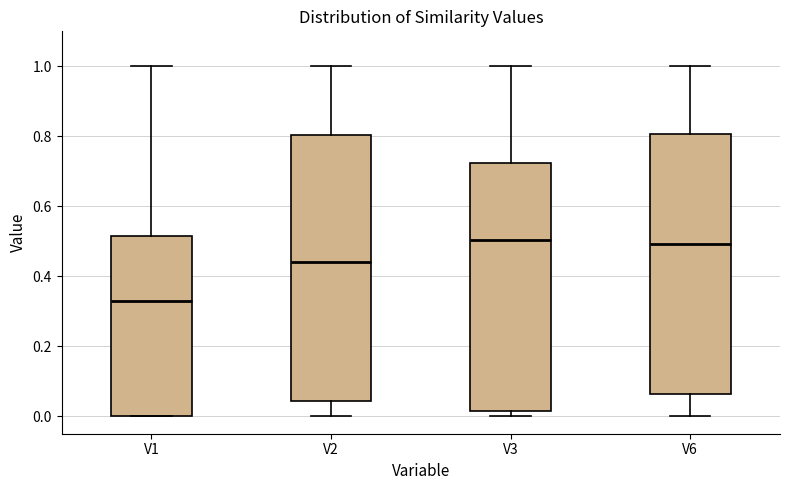

Reading left to right, transcribe this box plot: for each box, give where its median line is, the range the box spans, and where its two whiskers end, as read against the y-axis. The values are not printed on the chart, so give them approximately, as read against the axis.

V1: median 0.34, box 0.00 to 0.52, whiskers 0.00 to 1.00
V2: median 0.44, box 0.04 to 0.80, whiskers 0.00 to 1.00
V3: median 0.50, box 0.02 to 0.72, whiskers 0.00 to 1.00
V6: median 0.50, box 0.06 to 0.80, whiskers 0.00 to 1.00